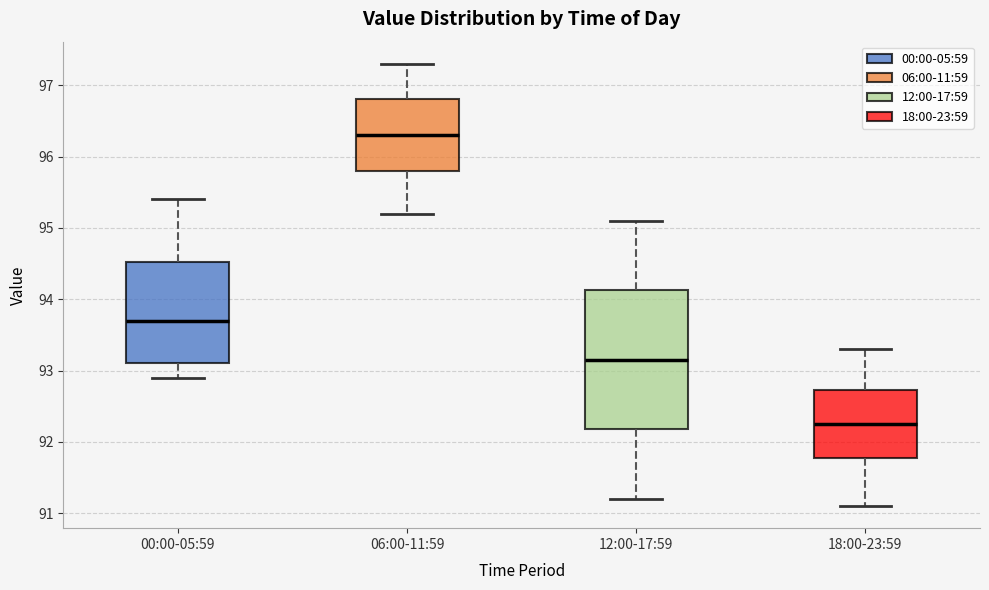

Reading left to right, transcribe this box plot: for each box, give where its median line is, the range the box spans, and where its two whiskers end, as read against the y-axis. The values are not printed on the chart, so give them approximately, as read against the axis.

00:00-05:59: median 93.7, box 93.1 to 94.5, whiskers 92.9 to 95.4
06:00-11:59: median 96.3, box 95.8 to 96.8, whiskers 95.2 to 97.3
12:00-17:59: median 93.2, box 92.2 to 94.1, whiskers 91.2 to 95.1
18:00-23:59: median 92.3, box 91.8 to 92.7, whiskers 91.1 to 93.3